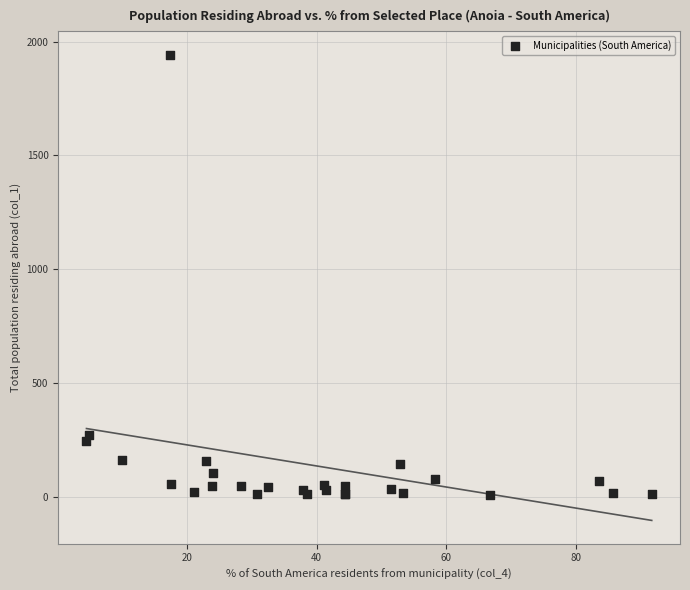

What Y value in the scatter plot is closest to 974?

270